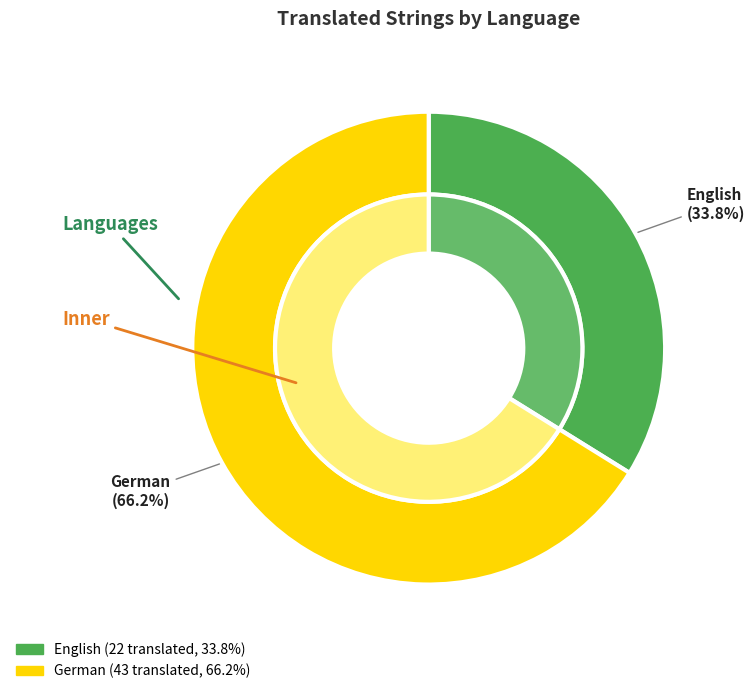

To the nearest percent, what portion does German represent?

66%